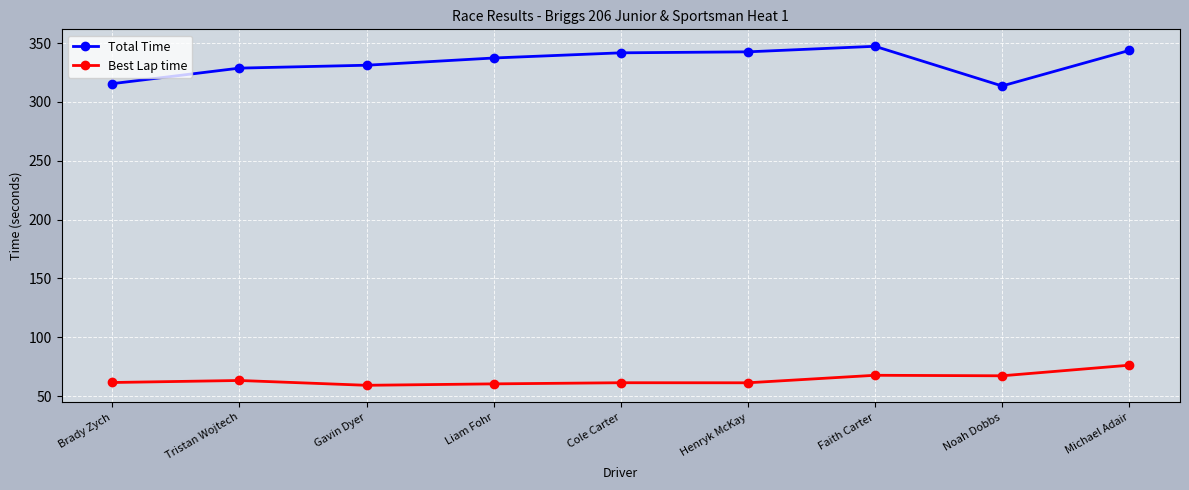

What is the label of the 5th point from the right?

Cole Carter